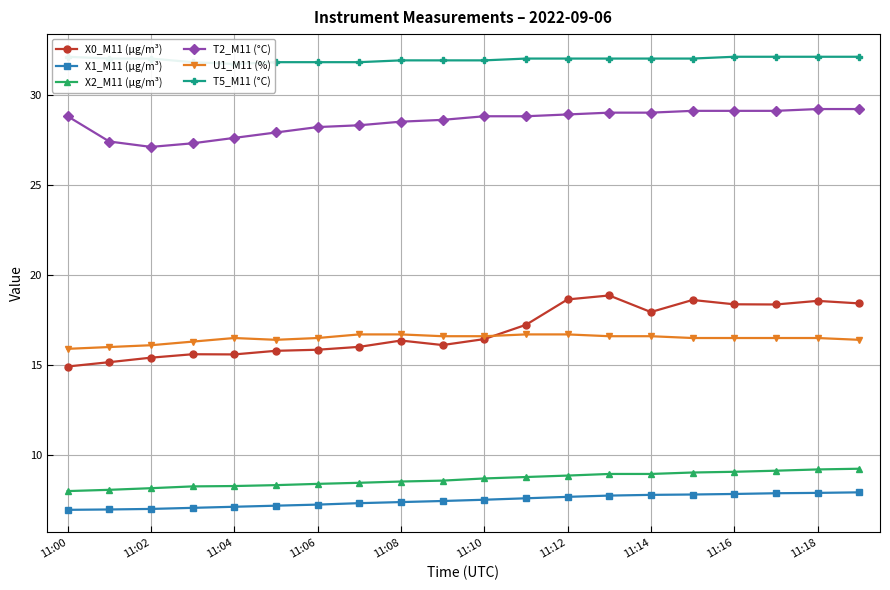

What is the highest value of the U1_M11 (%) series?

16.7